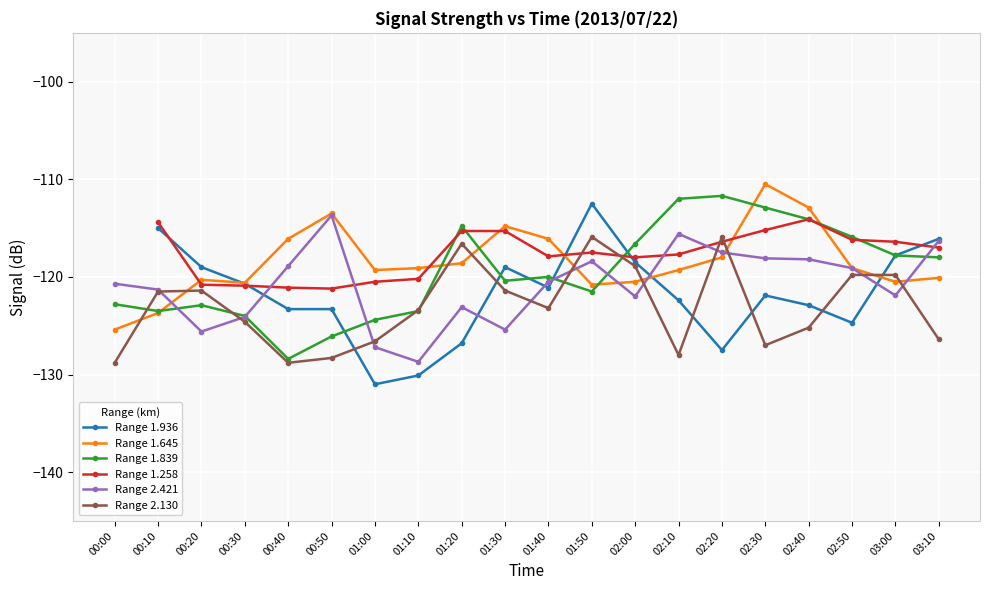

At which label does Range 1.645 reach its minimum?

00:00